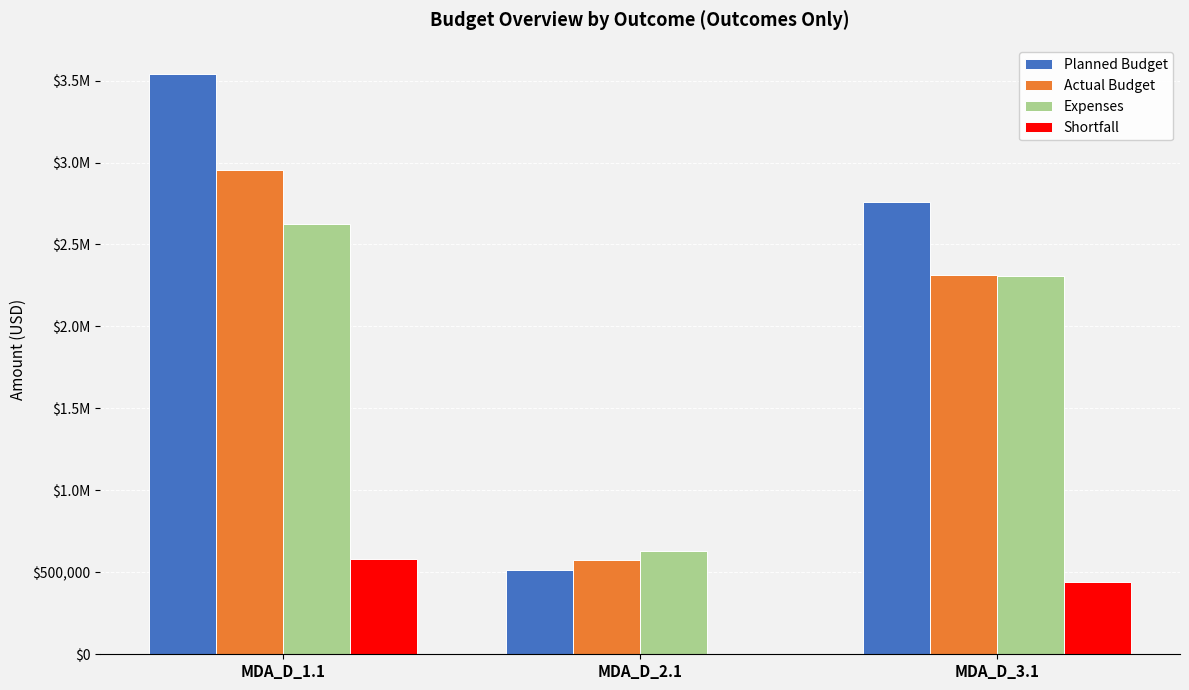

What is the sum of the Expenses values at MDA_D_3.1 and MDA_D_1.1?

4934097.7